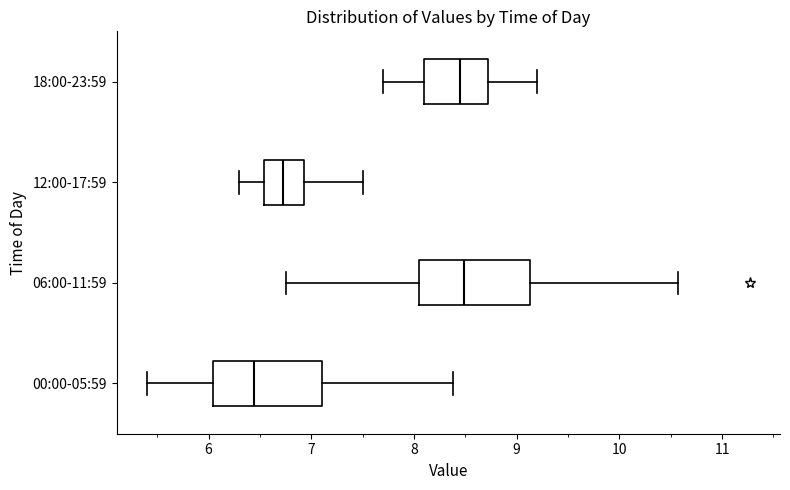

Which box has the furthest to the left median line?

00:00-05:59